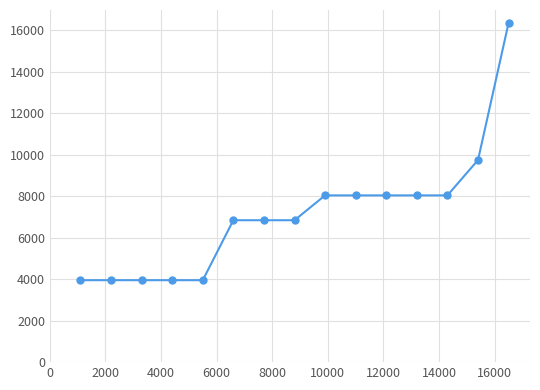

Reading left to right, what are all the values shown in this chart?

3950.5	3950.5	3950.5	3950.5	3950.5	6841.0	6841.0	6841.0	8038.7	8038.7	8038.7	8038.7	8038.7	9743.0	16354.8